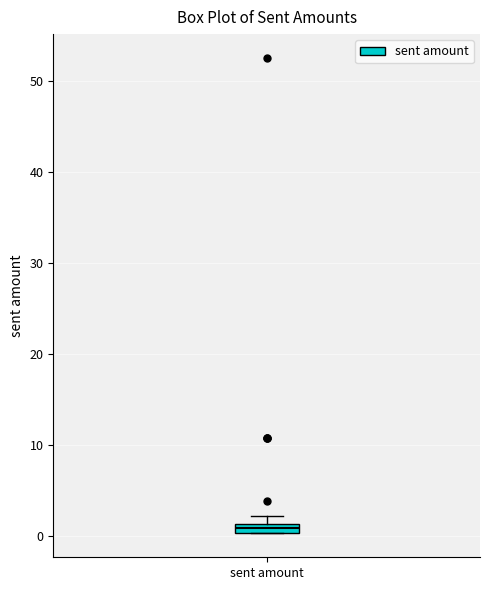

Where is the upper edge of the box for sent amount on the y-axis? The values are not printed on the chart, so give them approximately, as read against the axis.

1